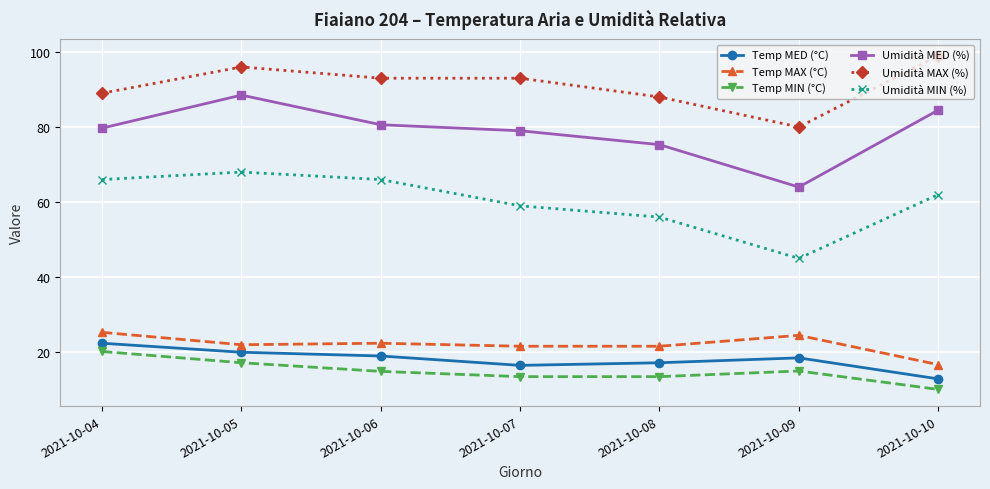

In Umidità MIN (%), how many points are higher than both neighbors (excluding endpoints)?

1